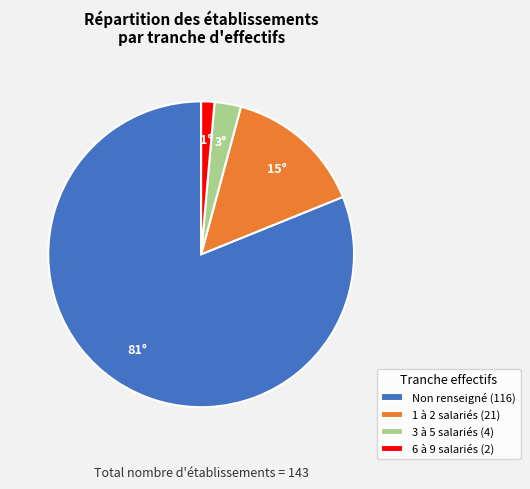

Which slice is the smallest?

6 à 9 salariés (2)